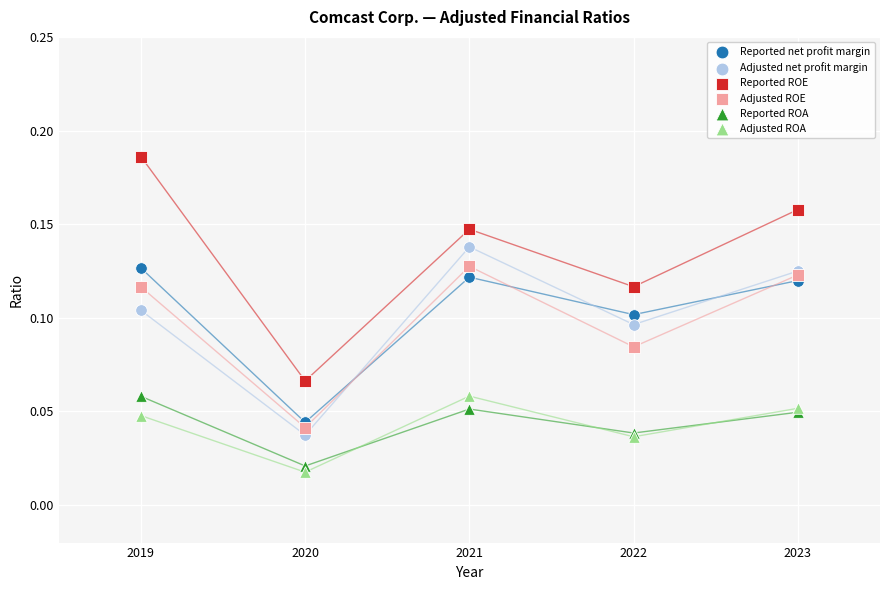

Which series reaches the maximum Y coordinate?

Reported ROE